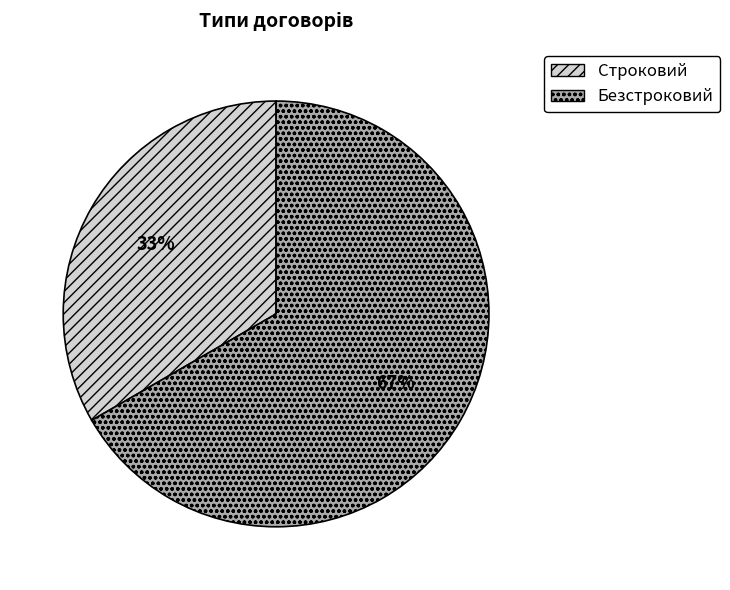

Which has a higher value, Строковий or Безстроковий?

Безстроковий